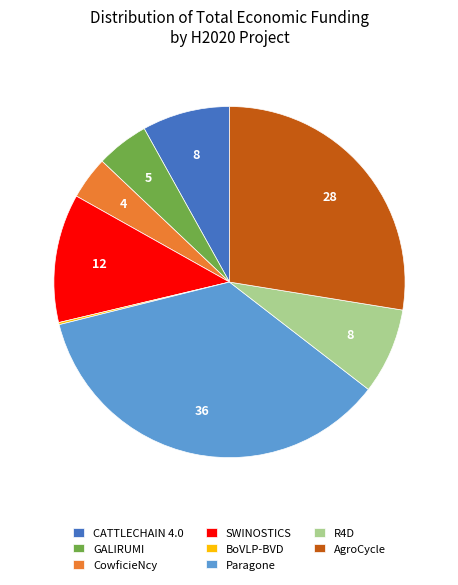

Is the sum of R4D and SWINOSTICS greater than half?

No